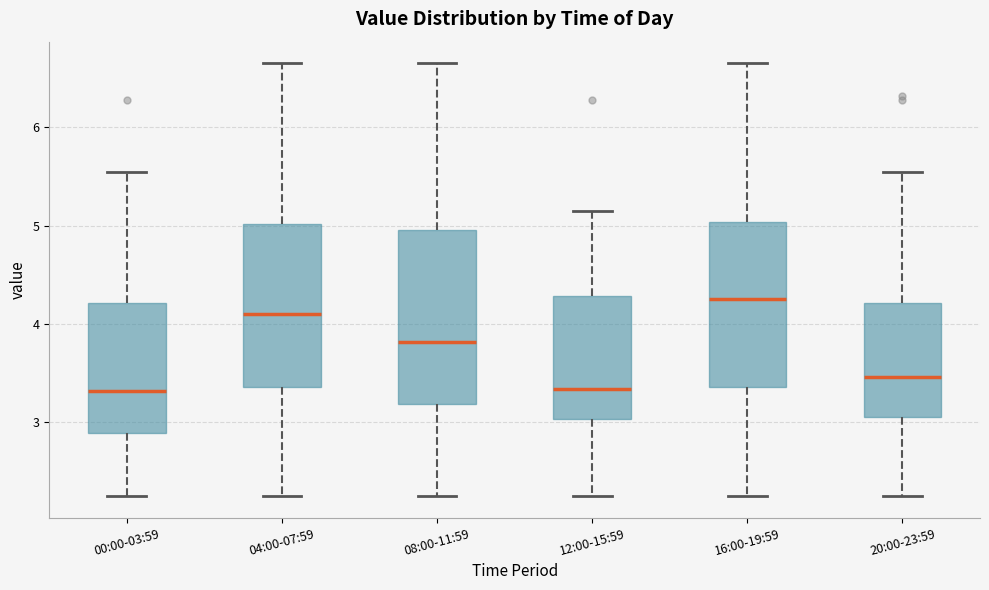

Reading left to right, transcribe this box plot: for each box, give where its median line is, the range the box spans, and where its two whiskers end, as read against the y-axis. The values are not printed on the chart, so give them approximately, as read against the axis.

00:00-03:59: median 3.3, box 2.9 to 4.2, whiskers 2.3 to 5.6
04:00-07:59: median 4.1, box 3.4 to 5.0, whiskers 2.3 to 6.7
08:00-11:59: median 3.8, box 3.2 to 5.0, whiskers 2.3 to 6.7
12:00-15:59: median 3.3, box 3.0 to 4.3, whiskers 2.3 to 5.2
16:00-19:59: median 4.3, box 3.4 to 5.0, whiskers 2.3 to 6.7
20:00-23:59: median 3.5, box 3.1 to 4.2, whiskers 2.3 to 5.6